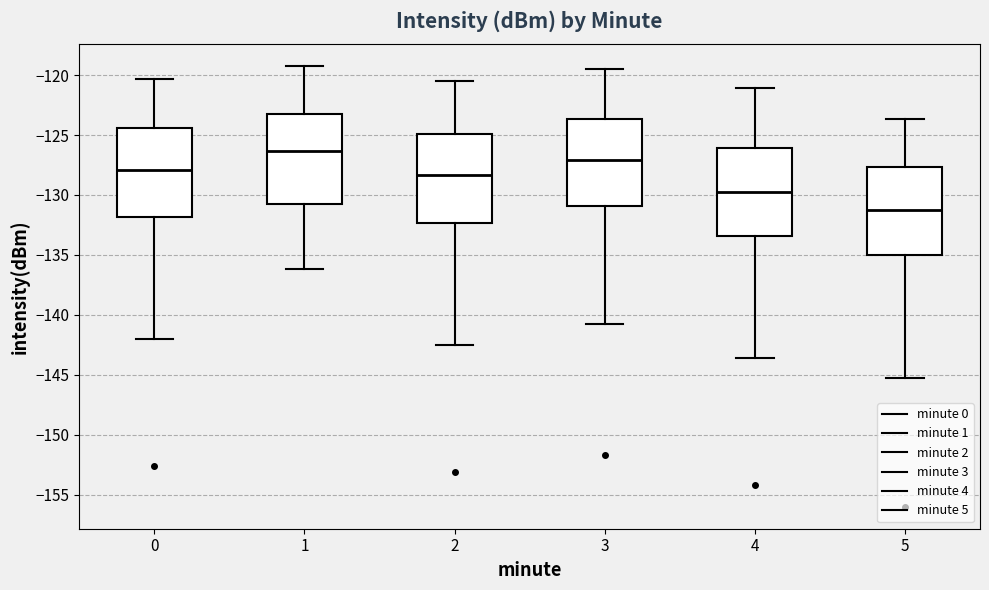

Which box has the lowest median line?

5